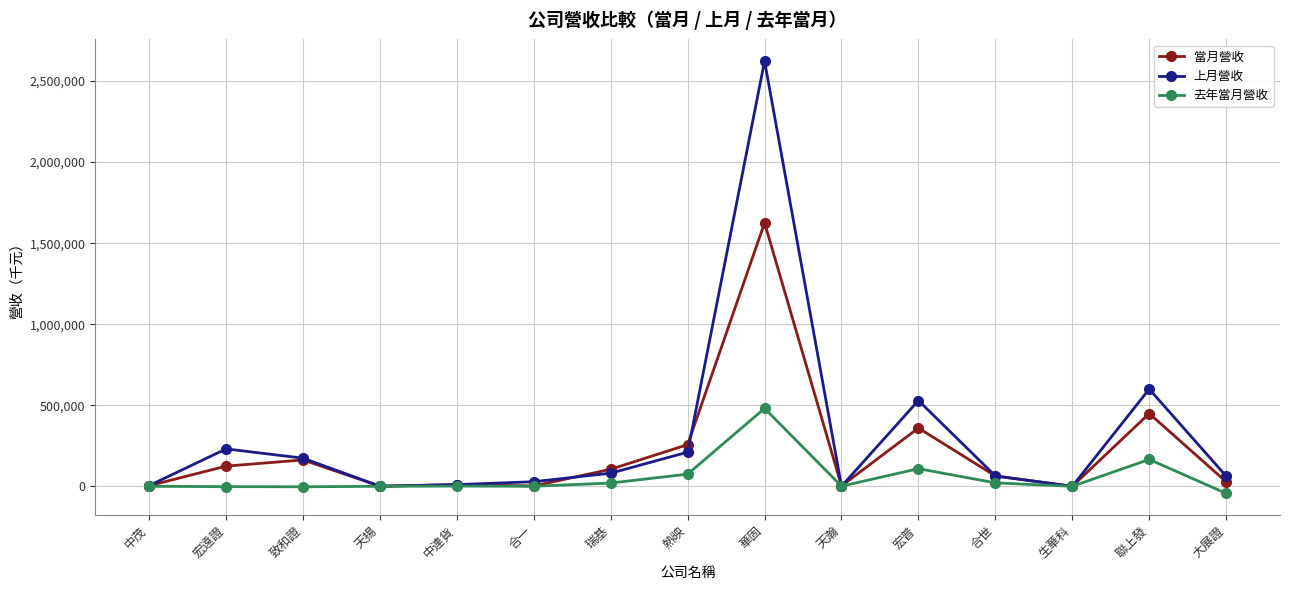

What are all the series names shown in the legend?

當月營收, 上月營收, 去年當月營收